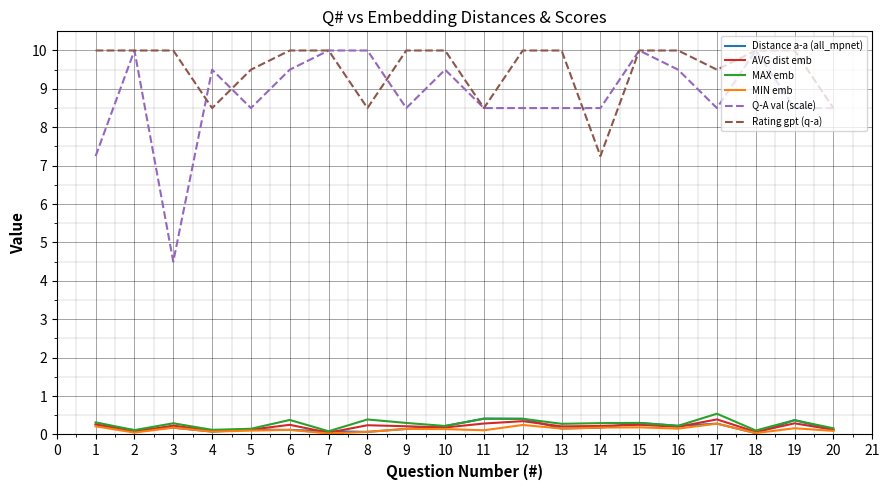

Is the value of MIN emb at 6 greater than the value of MAX emb at 19?

No